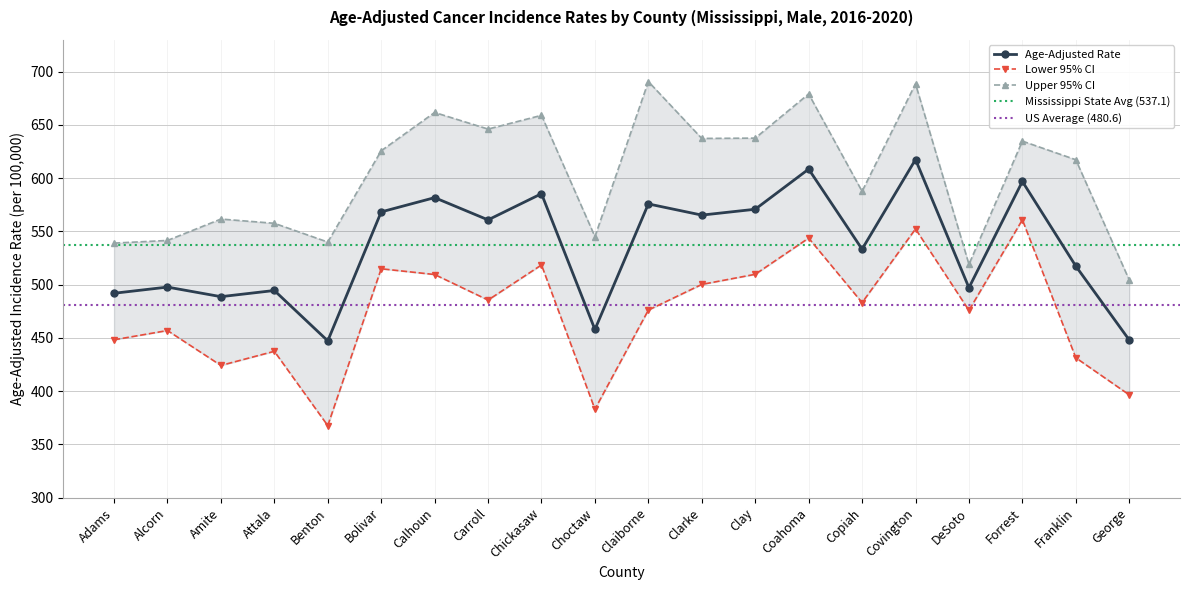

Which series has the largest range (max minus min)?

Lower 95% CI